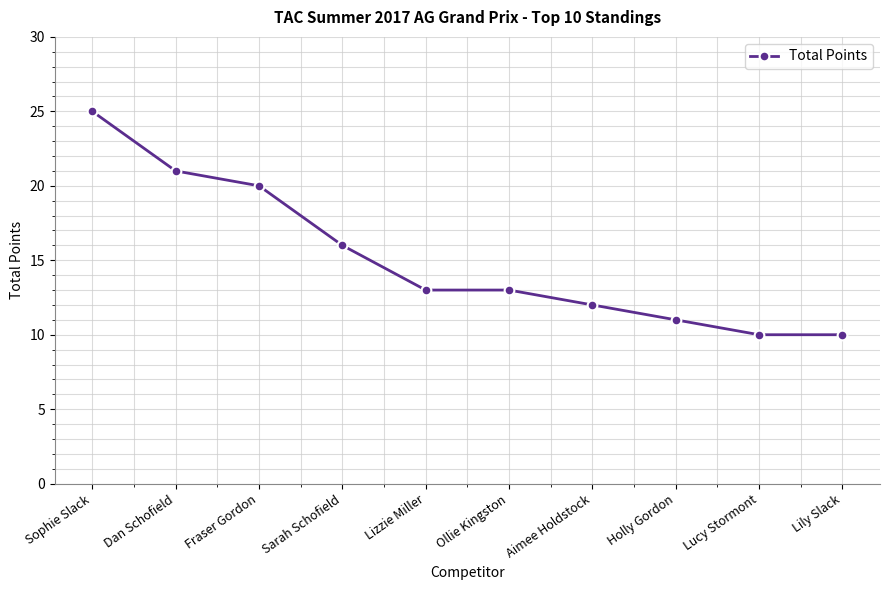

What is the label of the 5th point from the right?

Ollie Kingston